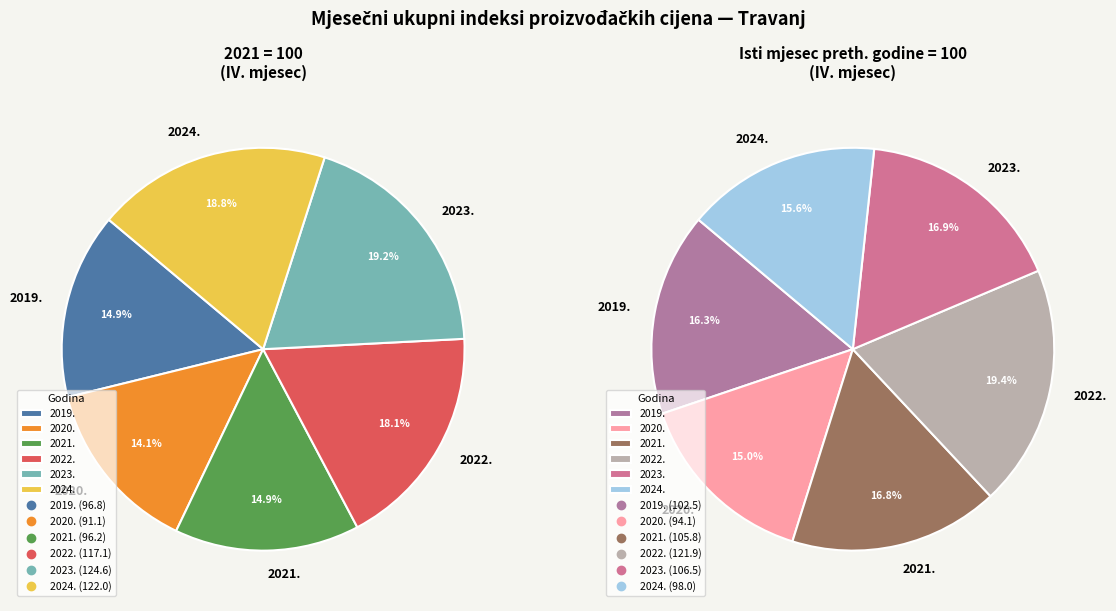

How much of the chart is everything except 2023.?

80.8%